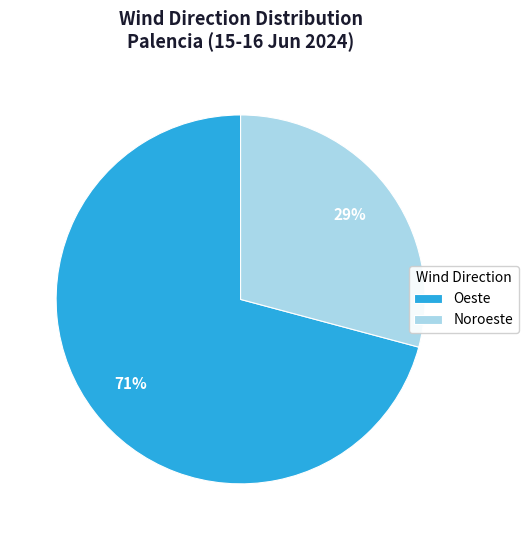

To the nearest percent, what is the difference between the Noroeste and Oeste slice percentages?

42%